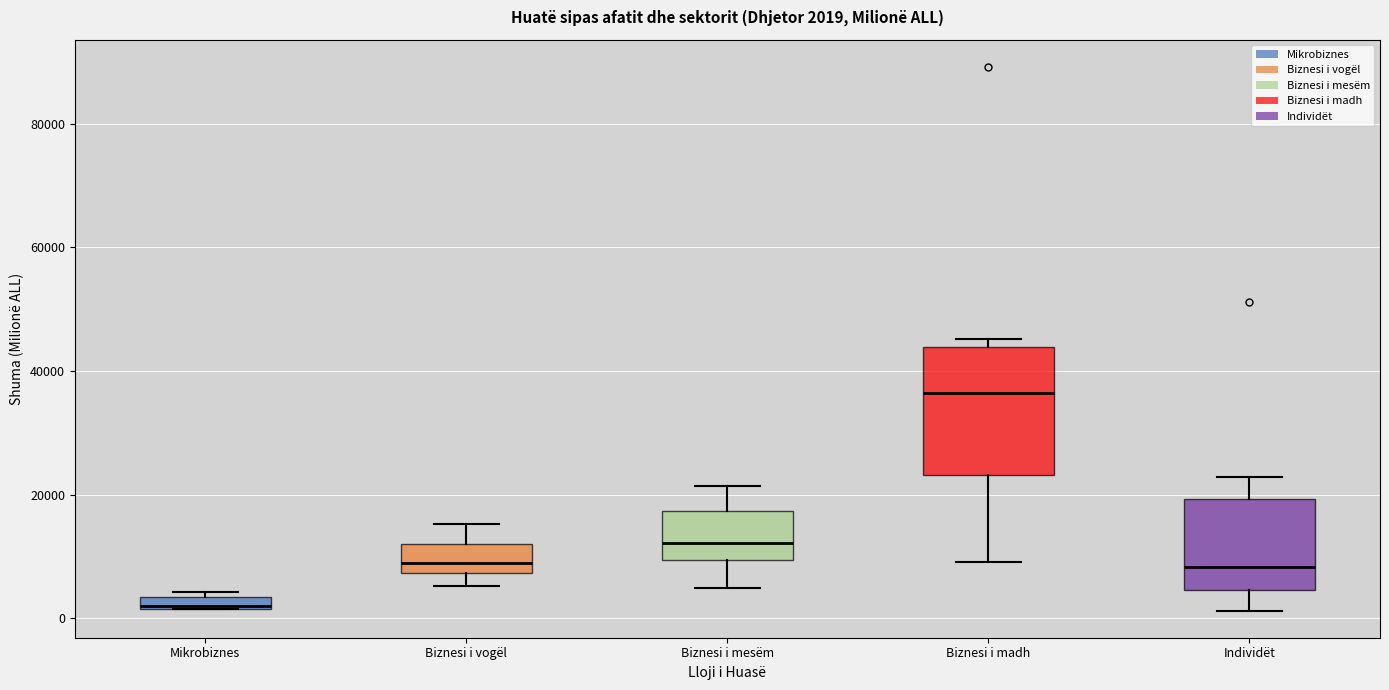

Which box is the tallest, from its lower edge to its upper edge?

Biznesi i madh